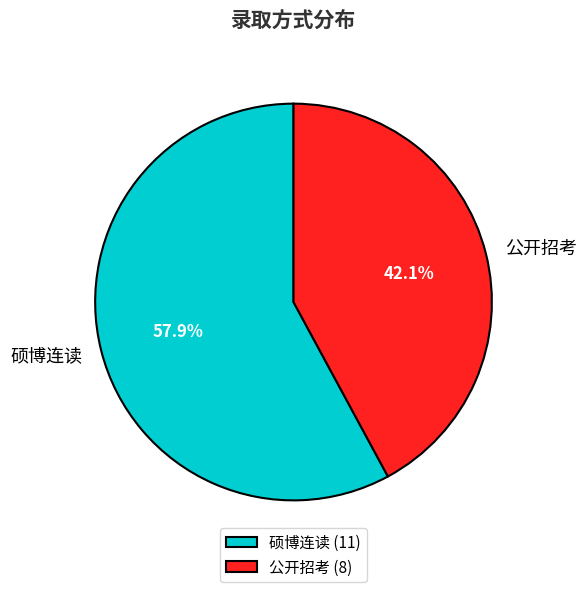

Approximately how many times larger is the value at 硕博连读 compared to 公开招考?

1.4